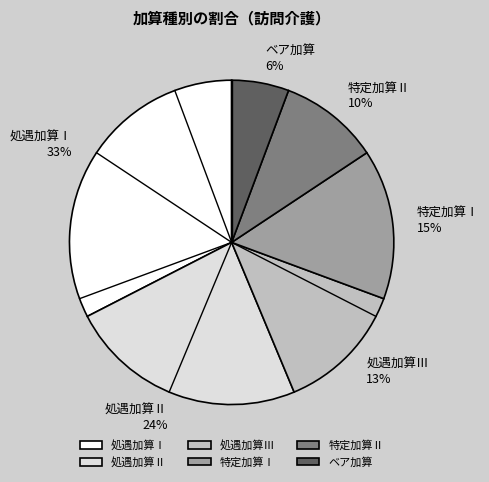

Is the sum of 処遇加算Ⅱ and 特定加算Ⅰ greater than half?

No